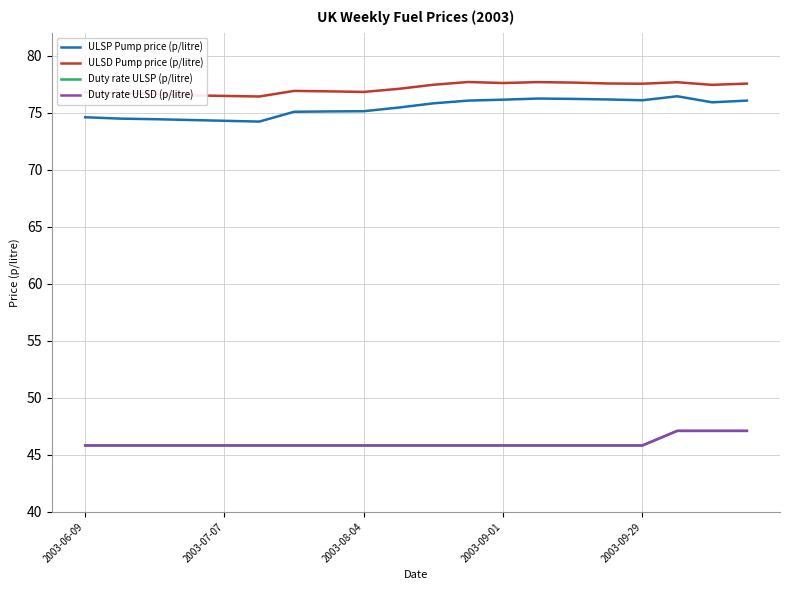

What is the value of the Duty rate ULSP (p/litre) point at the 20th from the left?

47.1